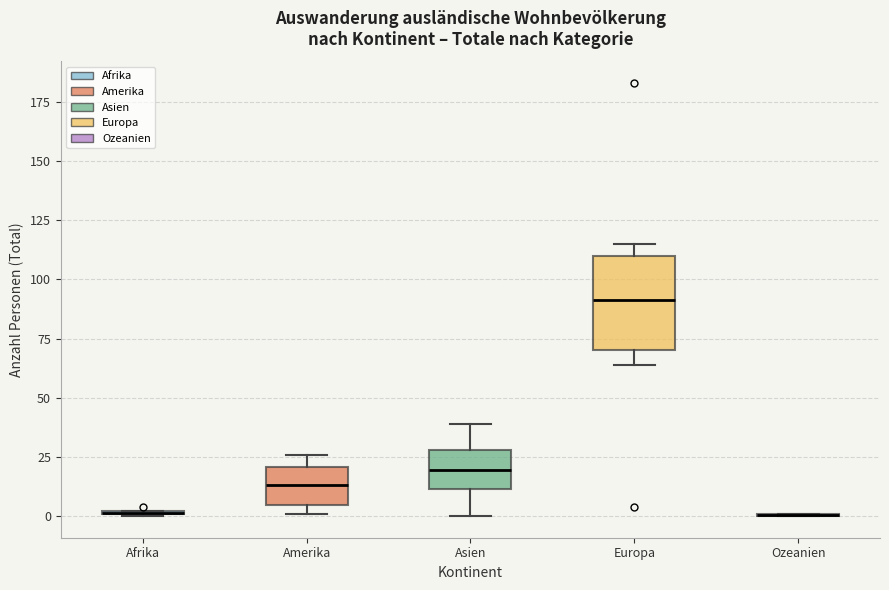

Reading left to right, transcribe this box plot: for each box, give where its median line is, the range the box spans, and where its two whiskers end, as read against the y-axis. The values are not printed on the chart, so give them approximately, as read against the axis.

Afrika: box collapsed to a line at 0, whiskers 0 to 0
Amerika: median 15, box 5 to 20, whiskers 0 to 25
Asien: median 20, box 10 to 30, whiskers 0 to 40
Europa: median 90, box 70 to 110, whiskers 65 to 115
Ozeanien: box collapsed to a line at 0, whiskers 0 to 0